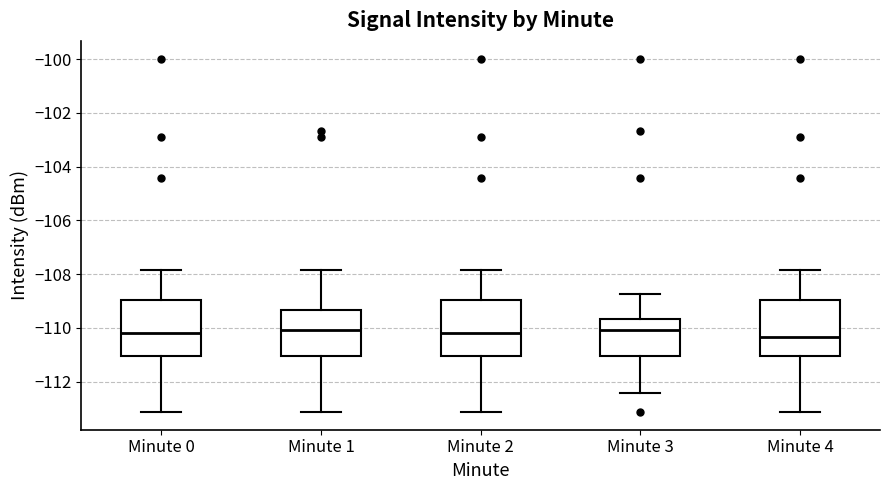

Reading left to right, transcribe this box plot: for each box, give where its median line is, the range the box spans, and where its two whiskers end, as read against the y-axis. The values are not printed on the chart, so give them approximately, as read against the axis.

Minute 0: median -110.2, box -111.0 to -109.0, whiskers -113.2 to -107.8
Minute 1: median -110.0, box -111.0 to -109.4, whiskers -113.2 to -107.8
Minute 2: median -110.2, box -111.0 to -109.0, whiskers -113.2 to -107.8
Minute 3: median -110.0, box -111.0 to -109.6, whiskers -112.4 to -108.8
Minute 4: median -110.4, box -111.0 to -109.0, whiskers -113.2 to -107.8